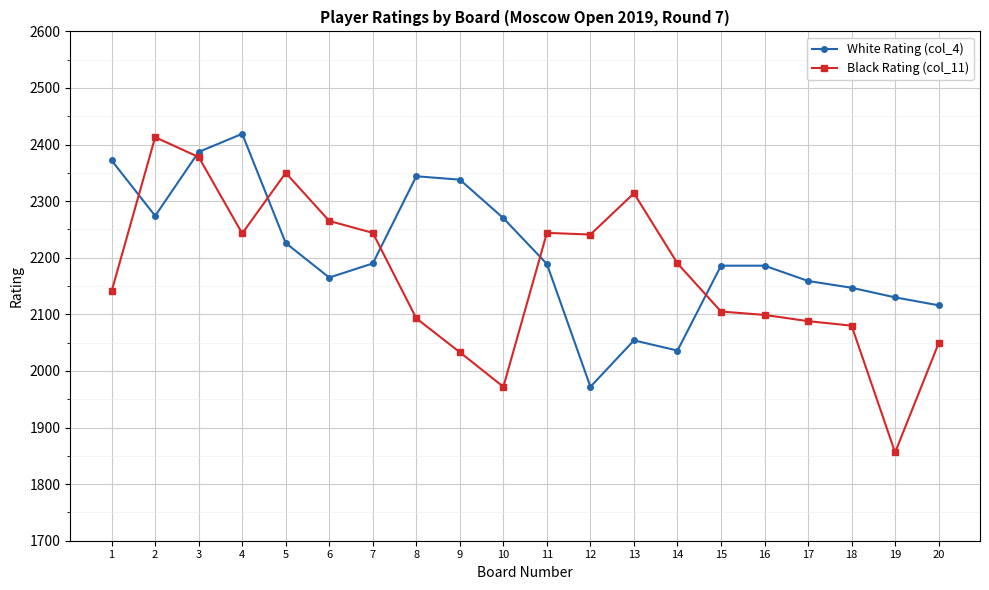

At 12, list the series in order from largest to smallest.

Black Rating (col_11), White Rating (col_4)